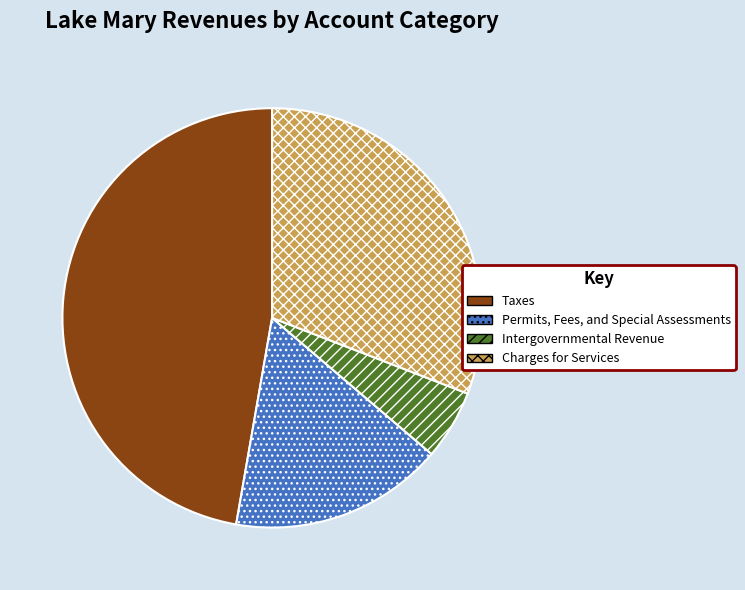

Count the number of slices in the pie.

4